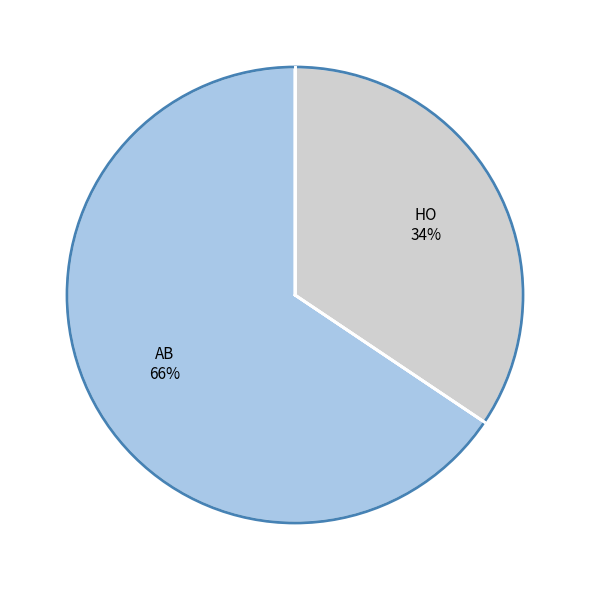

Is there any slice that represents more than half of the pie?

Yes